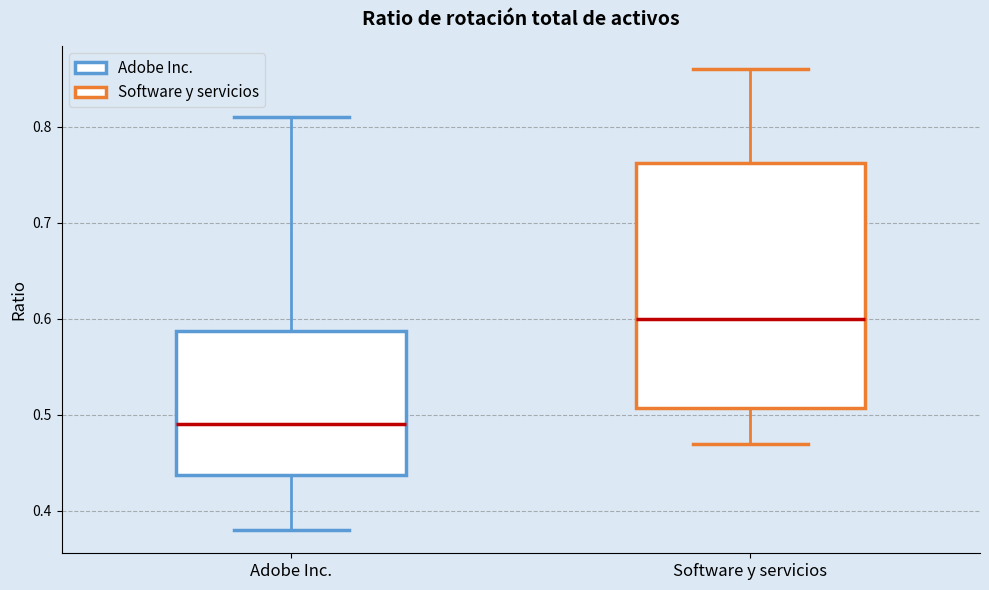

Reading left to right, transcribe this box plot: for each box, give where its median line is, the range the box spans, and where its two whiskers end, as read against the y-axis. The values are not printed on the chart, so give them approximately, as read against the axis.

Adobe Inc.: median 0.49, box 0.44 to 0.59, whiskers 0.38 to 0.81
Software y servicios: median 0.60, box 0.51 to 0.76, whiskers 0.47 to 0.86